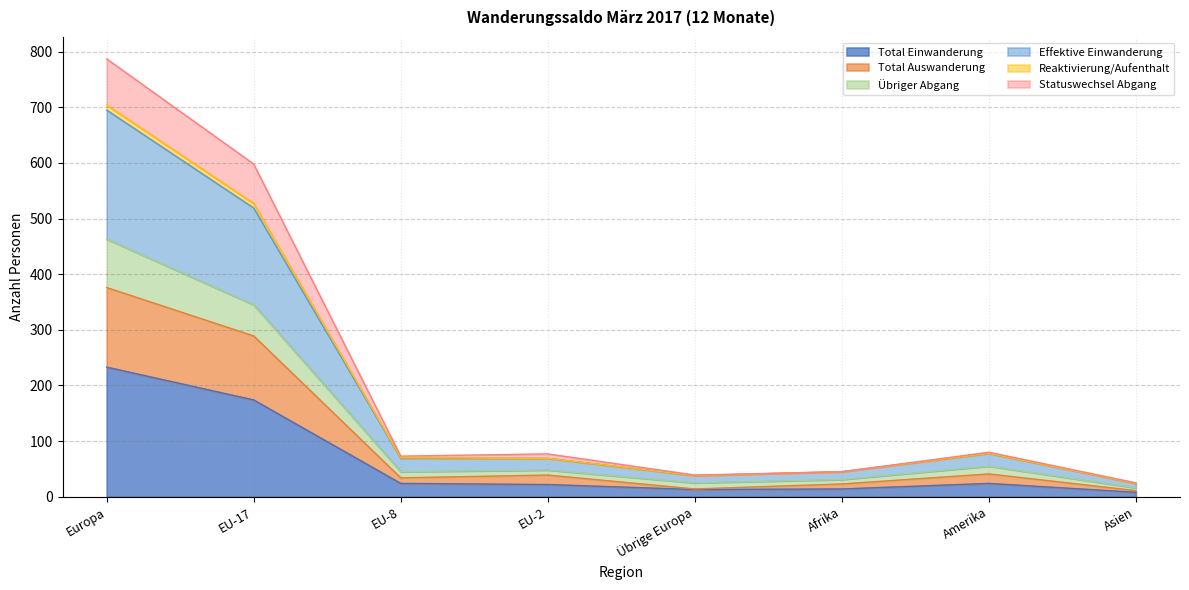

True or false: Total Auswanderung and Total Einwanderung intersect in this chart.

False